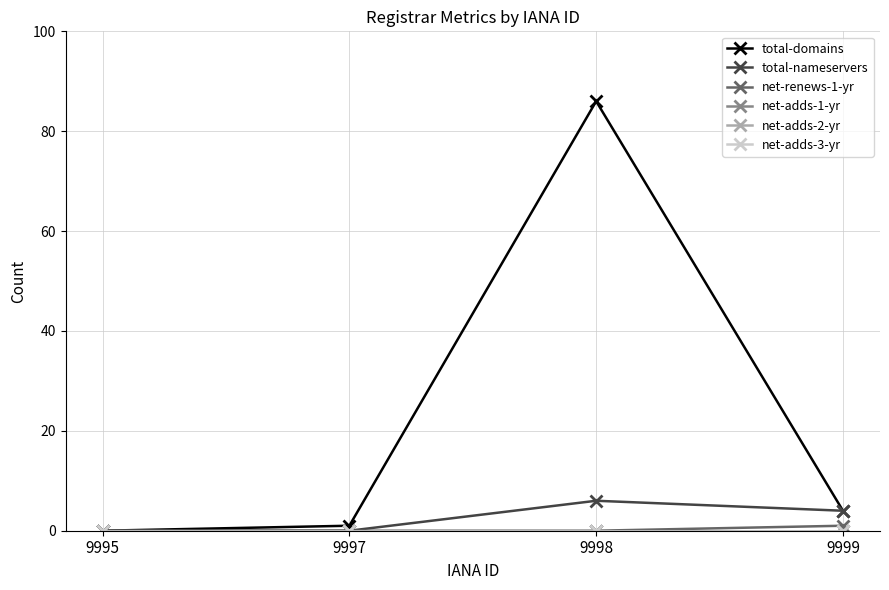

At which category does the chart reach its minimum across all series?

9995